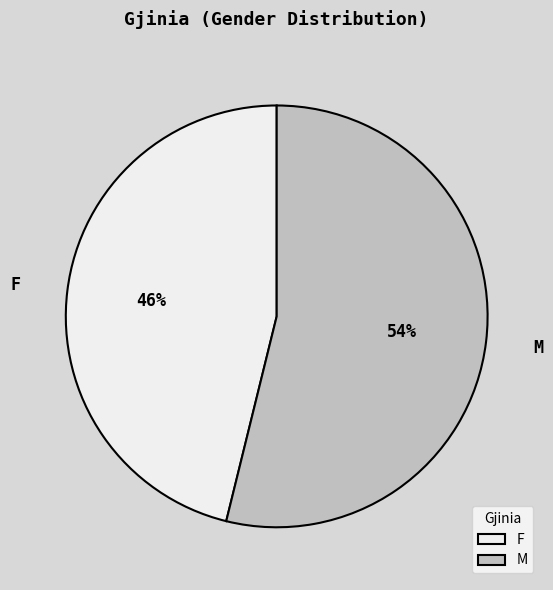

Do F and M together represent more than half of the pie?

Yes